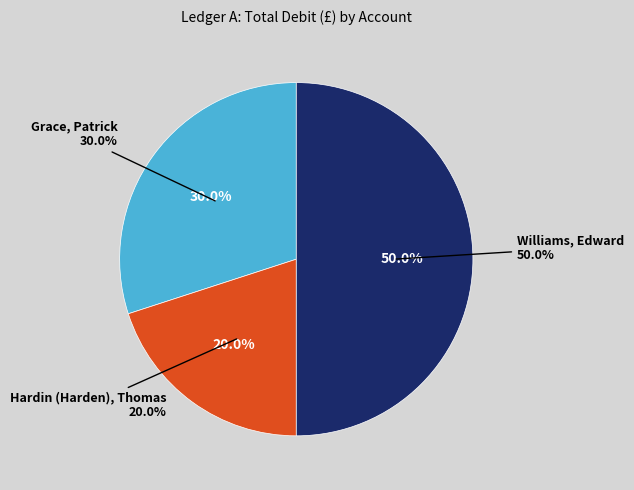

To the nearest percent, what is the difference between the Grace, Patrick and Williams, Edward slice percentages?

20%